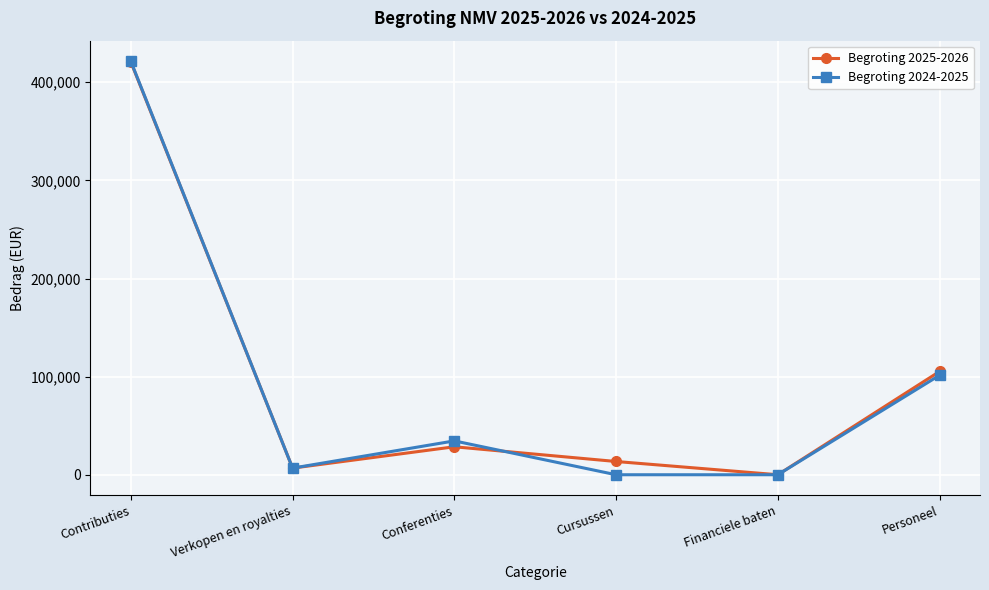

Does the chart have visible grid lines?

Yes